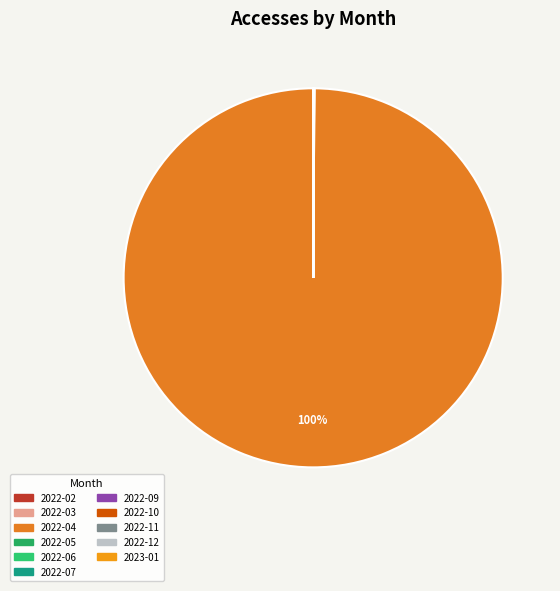

Which category has the biggest portion of the pie?

2022-04